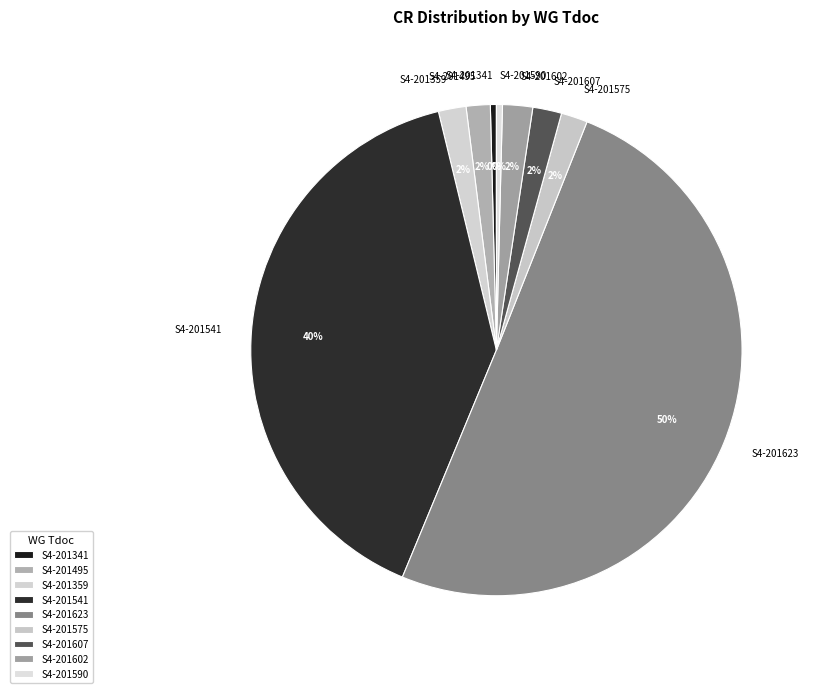

To the nearest percent, what is the difference between the largest and smallest slice percentages?

50%